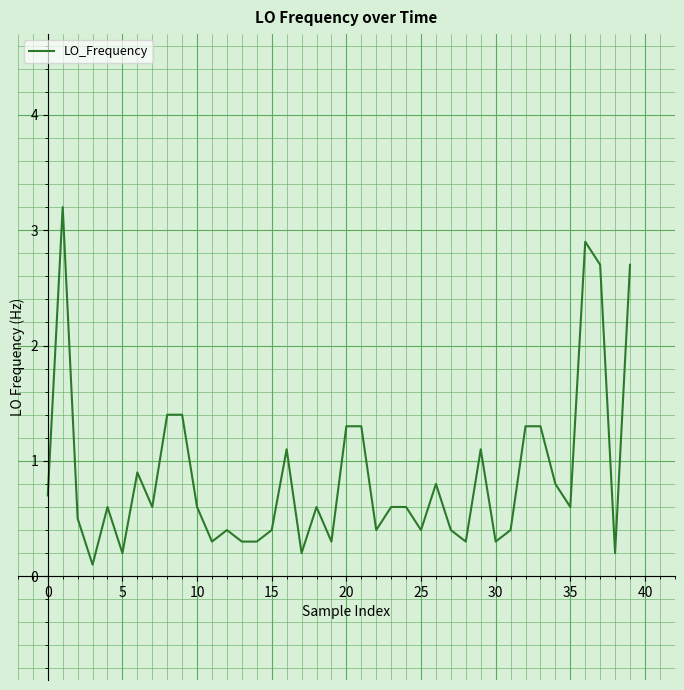

What is the greatest value displayed?

3.2